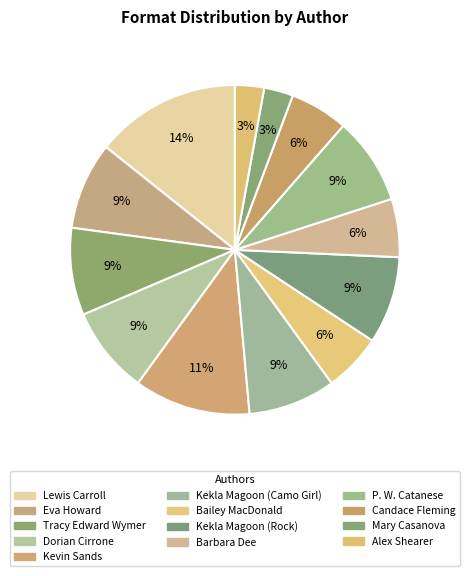

What is the smallest slice in the pie chart?

Mary Casanova